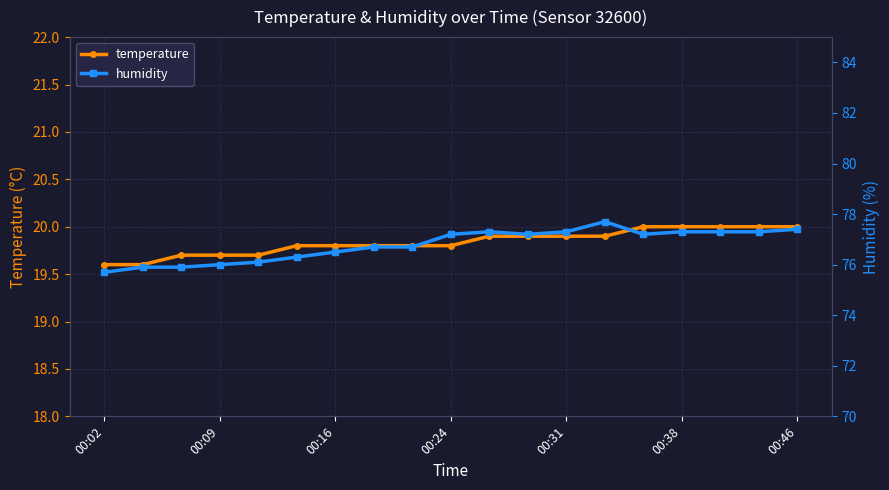

What is the spread (max minus min) of values at 00:02?

56.1